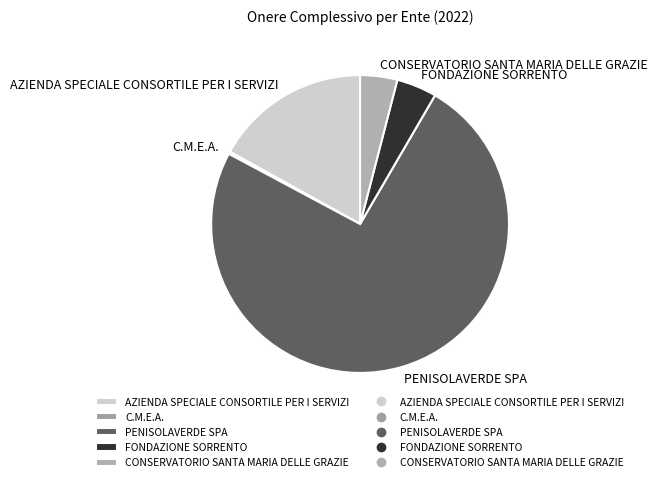

What is the ratio of the value at FONDAZIONE SORRENTO to the value at PENISOLAVERDE SPA?

0.1